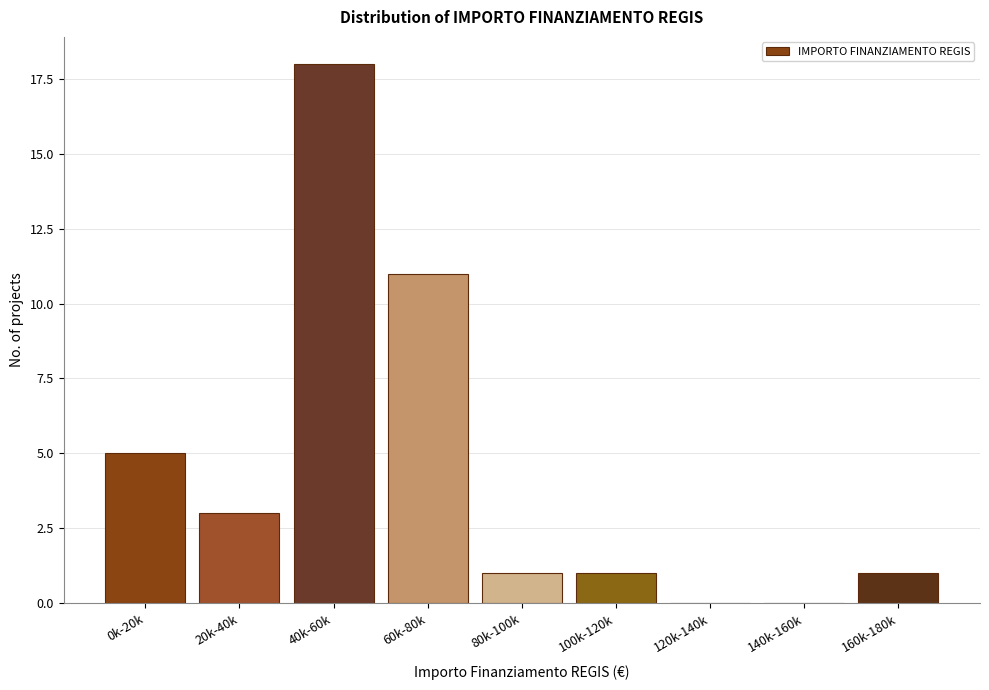

Reading left to right, extract all data points from this chart.

0k-20k=5	20k-40k=3	40k-60k=18	60k-80k=11	80k-100k=1	100k-120k=1	120k-140k=0	140k-160k=0	160k-180k=1